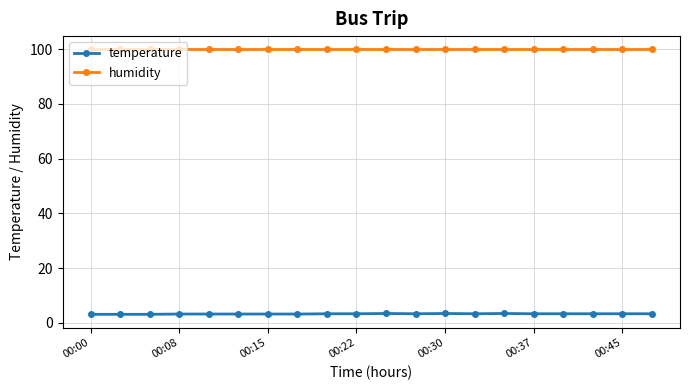

What is the sum of all temperature values?

65.2